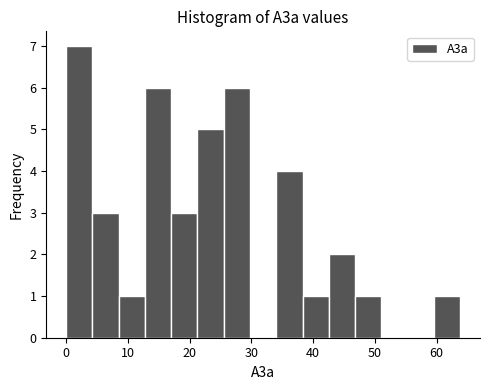

Reading left to right, list every bar in this chart as the range it spans on the x-axis followed by its height. Neither the bar edges nor the heights are printed on the chart, so give them approximately, as read against the axes.

0 to 4: 7
4 to 9: 3
9 to 13: 1
13 to 17: 6
17 to 21: 3
21 to 26: 5
26 to 30: 6
30 to 34: 0
34 to 38: 4
38 to 43: 1
43 to 47: 2
47 to 51: 1
51 to 55: 0
55 to 60: 0
60 to 64: 1